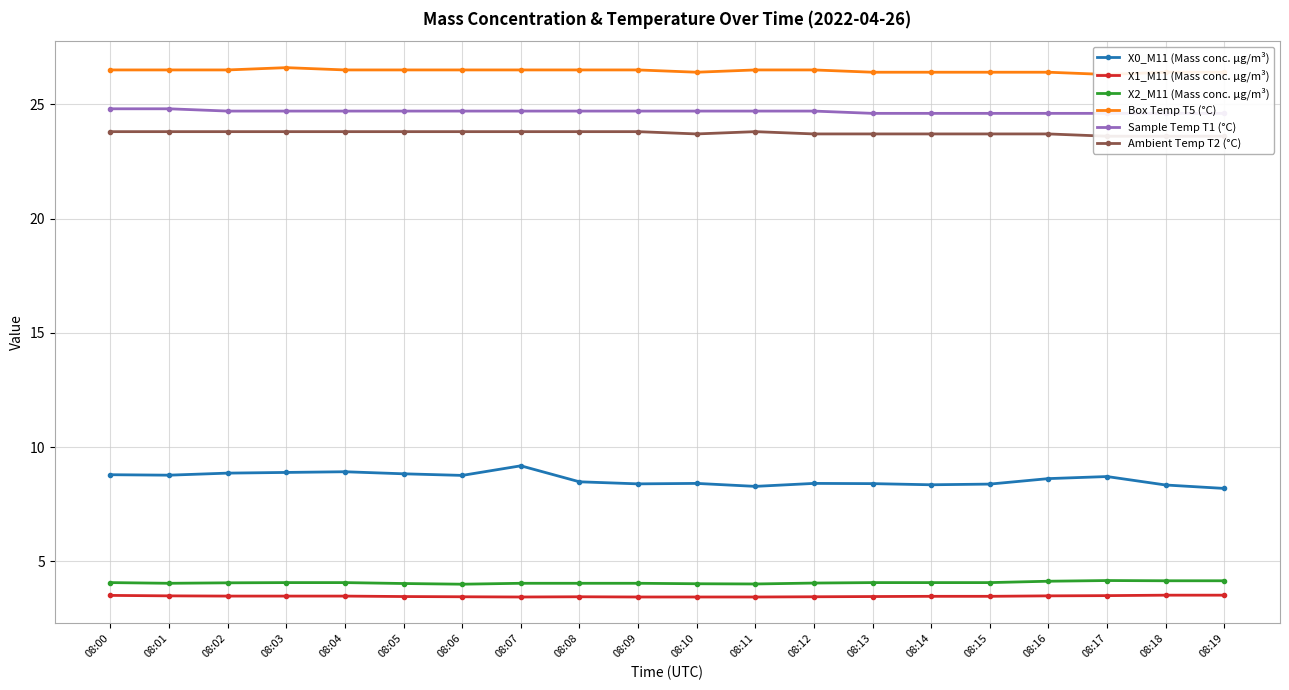

What is the value of the Ambient Temp T2 (°C) point at the 11th from the left?

23.7